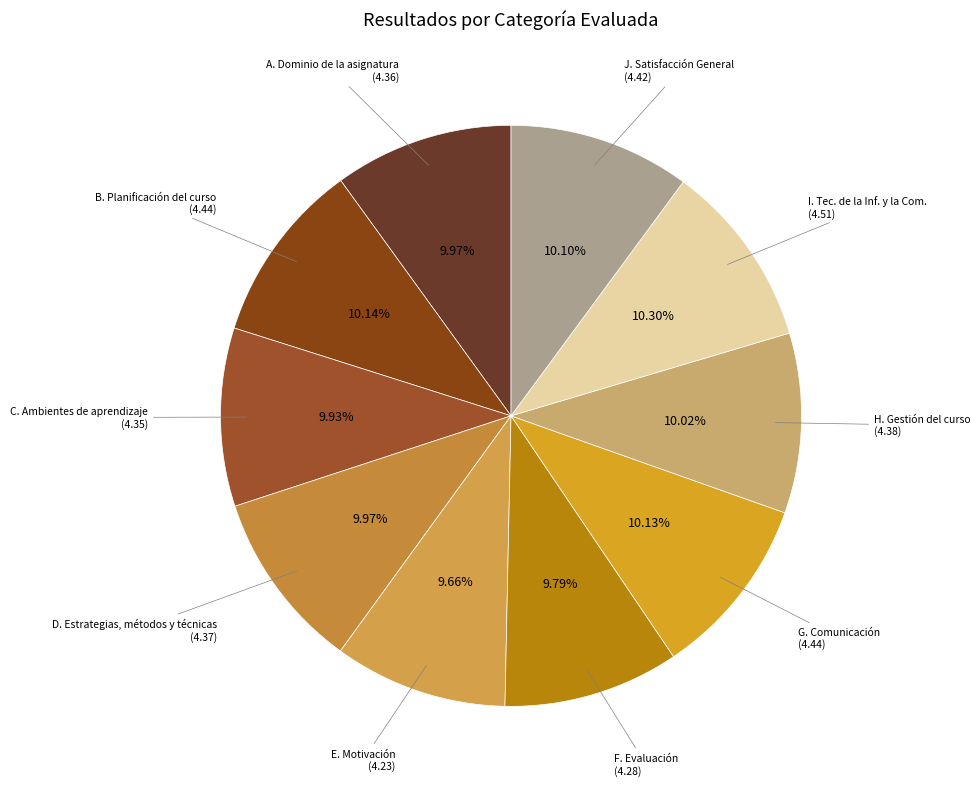

To the nearest percent, what is the difference between the largest and smallest slice percentages?

1%